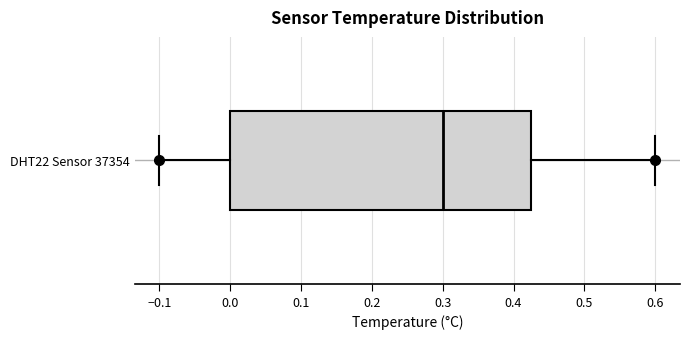

Where does the median line of the box for DHT22 Sensor 37354 sit on the x-axis? The values are not printed on the chart, so give them approximately, as read against the axis.

0.30